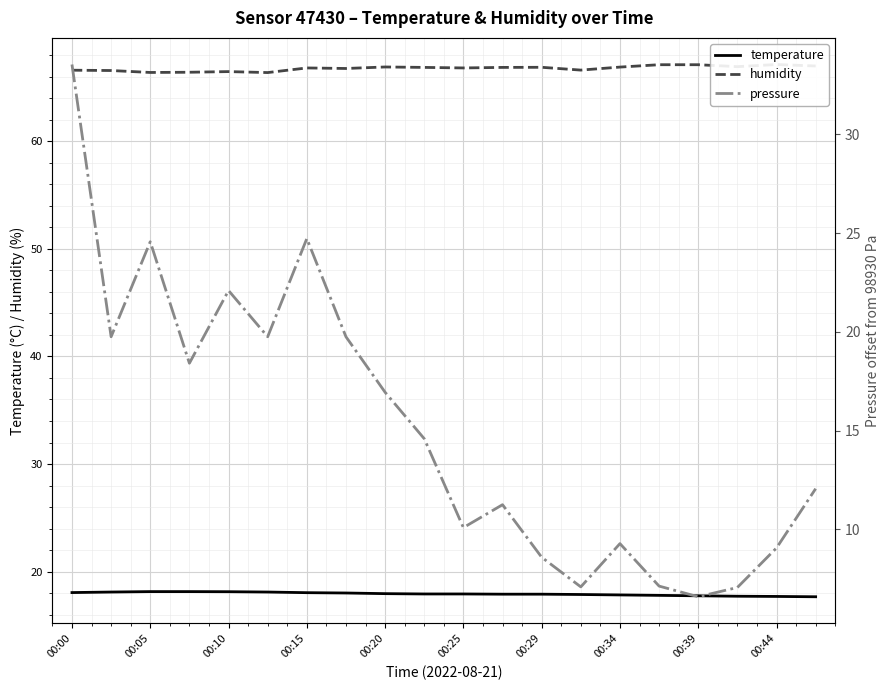

What are all the series names shown in the legend?

temperature, humidity, pressure